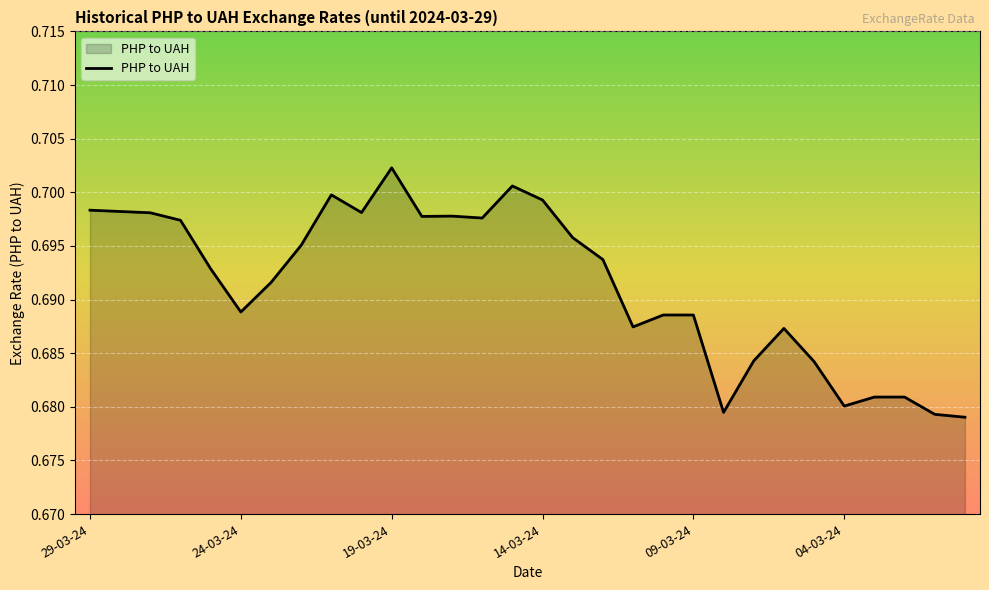

Does the chart have visible grid lines?

Yes